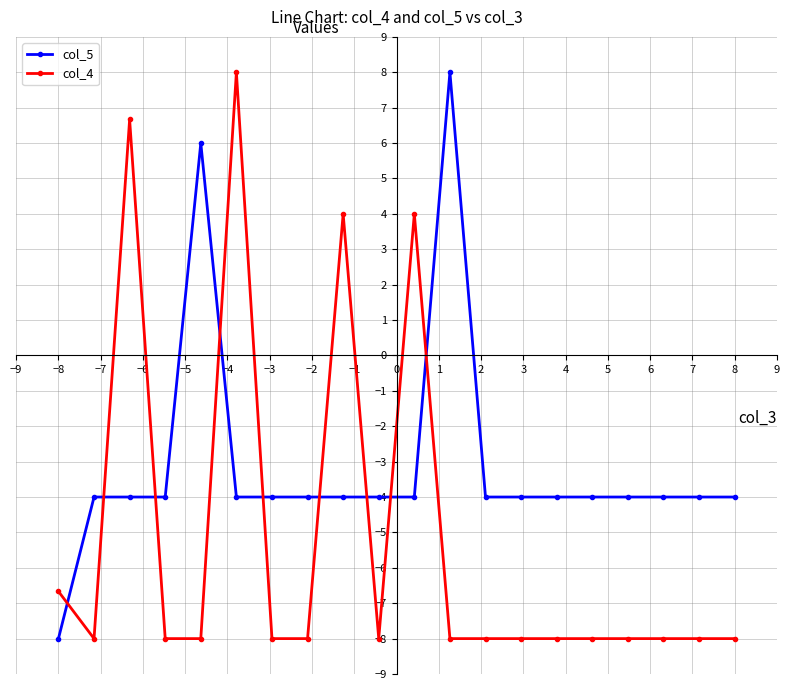

What is the minimum value shown in the chart?

-8.0